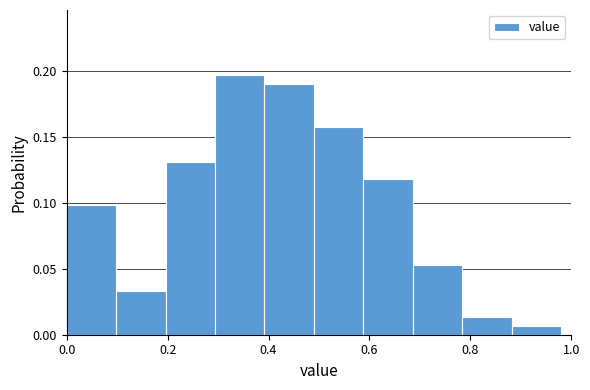

Reading left to right, transcribe this chart: for each bar, give the range it covers on the x-axis and its height. Neither the bar edges nor the heights are printed on the chart, so give them approximately, as read against the axes.

0.000 to 0.098: 0.100
0.098 to 0.196: 0.035
0.196 to 0.294: 0.130
0.294 to 0.392: 0.195
0.392 to 0.490: 0.190
0.490 to 0.588: 0.160
0.588 to 0.686: 0.120
0.686 to 0.784: 0.055
0.784 to 0.882: 0.015
0.882 to 0.980: 0.005